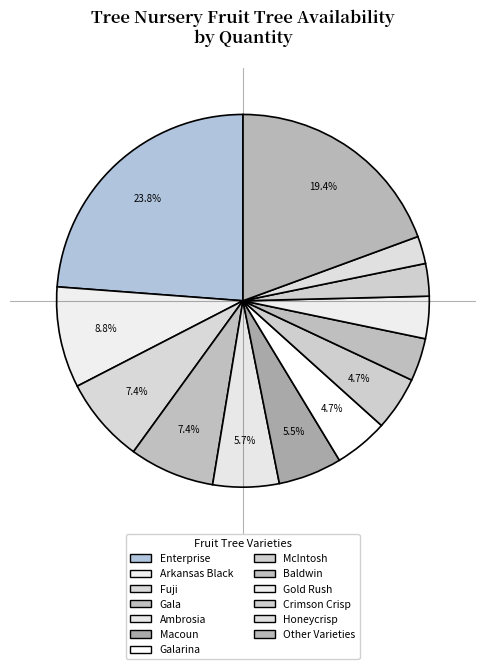

Which category has the biggest portion of the pie?

Apple - Enterprise #5